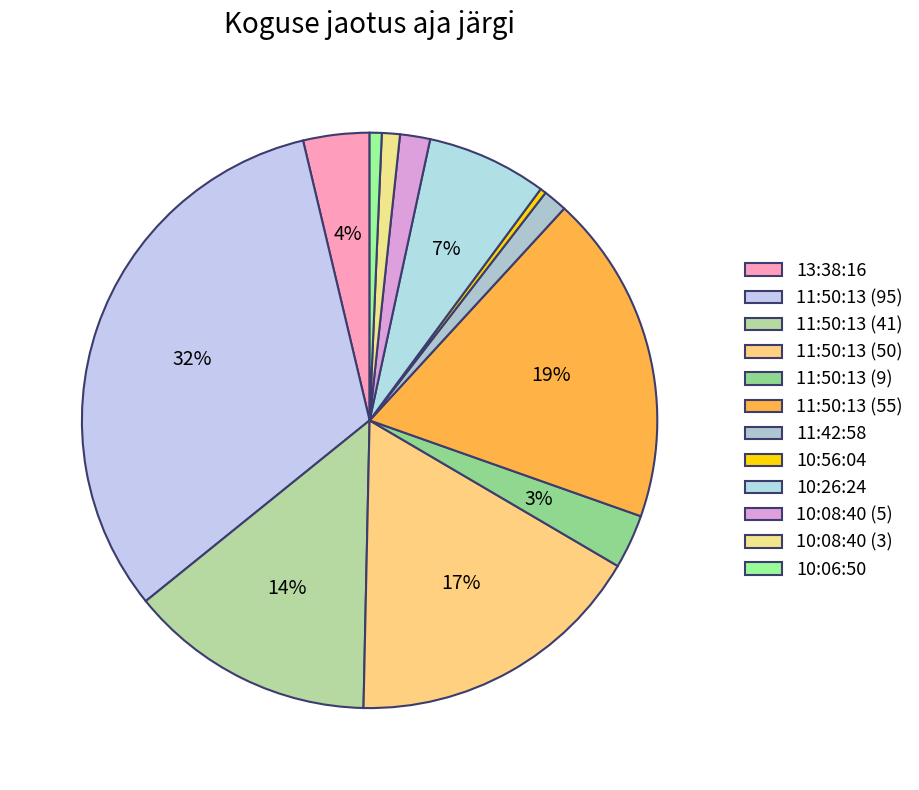

What is the smallest slice in the pie chart?

10:56:04